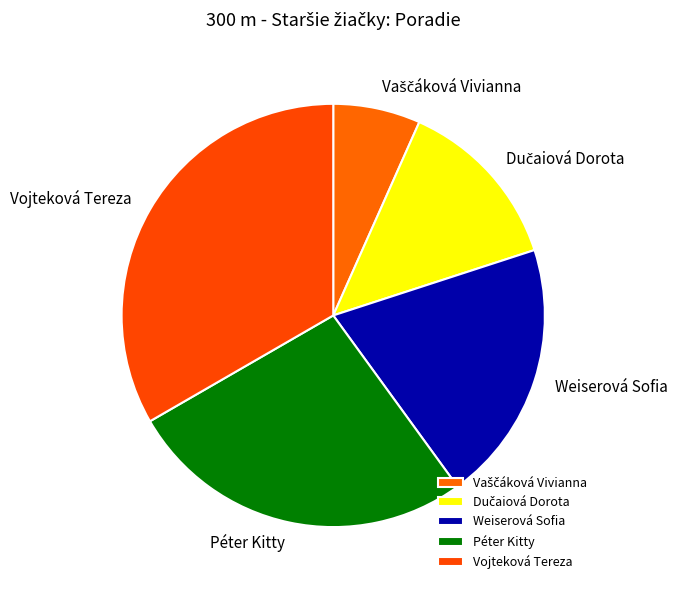

Which has a higher value, Péter Kitty or Weiserová Sofia?

Péter Kitty